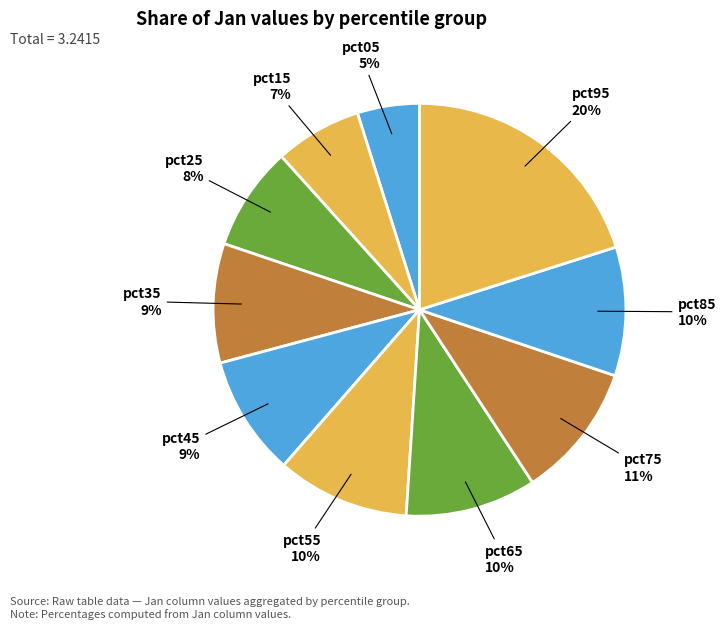

To the nearest percent, what portion does pct65 represent?

10%